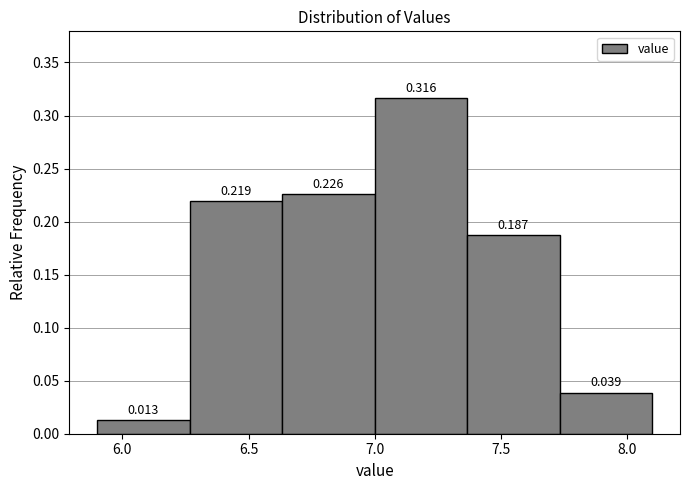

What is the height of the bar covering 6.65 to 7.00 on the x-axis? The bar edges are not printed on the chart, so give them approximately, as read against the axis.

0.226